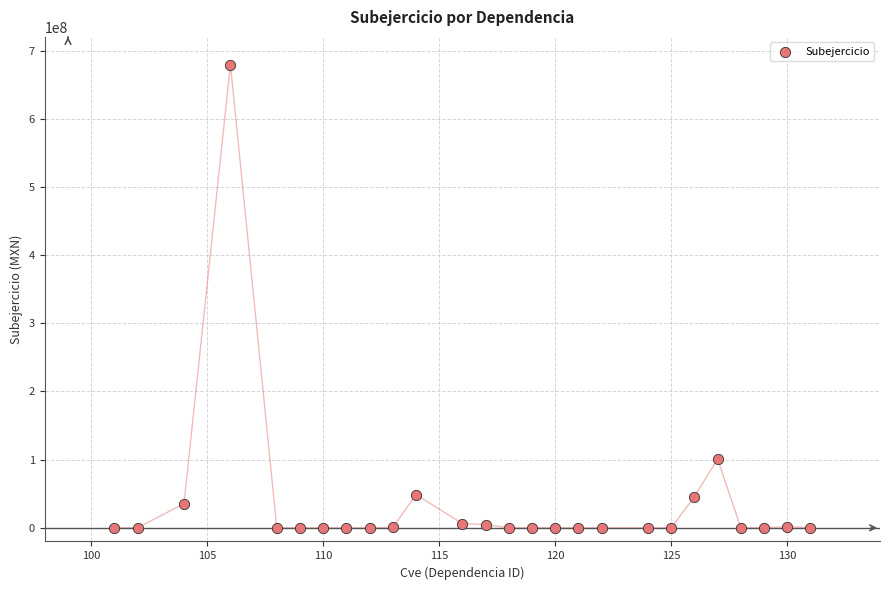

What Y value in the scatter plot is closest to 339589438?

100967297.2